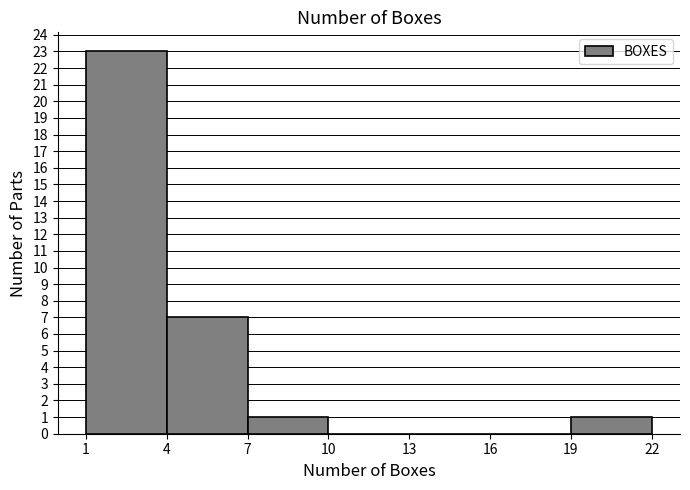

How tall is the bar that spans 1 to 4 on the x-axis? The values are not printed on the chart, so give them approximately, as read against the axis.

23